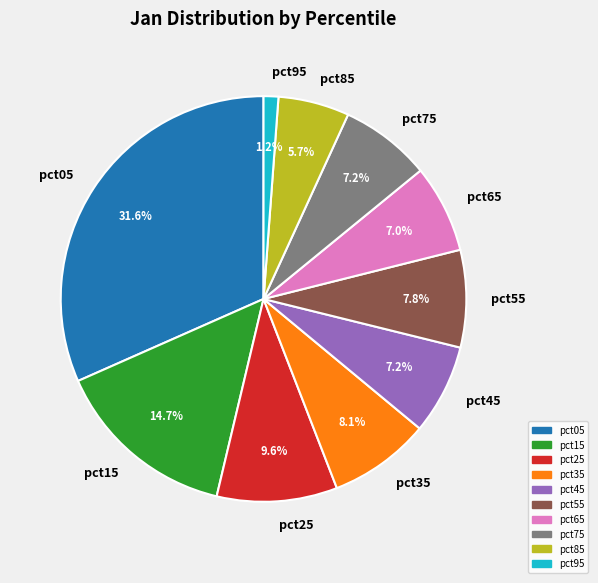

Does pct75 represent more than half of the total?

No